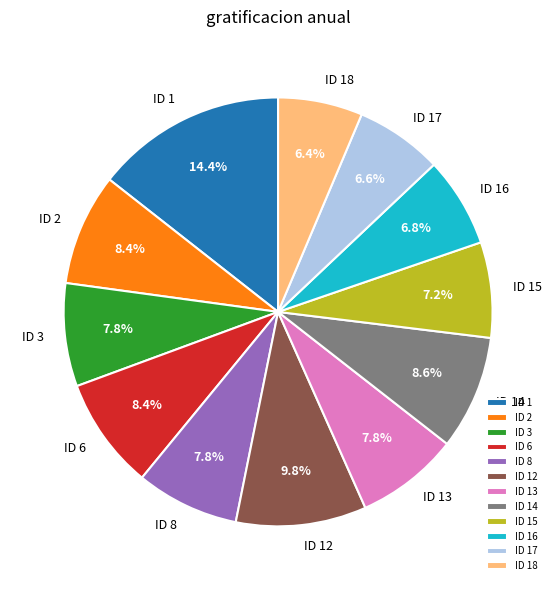

Is ID 16 the majority of the pie?

No